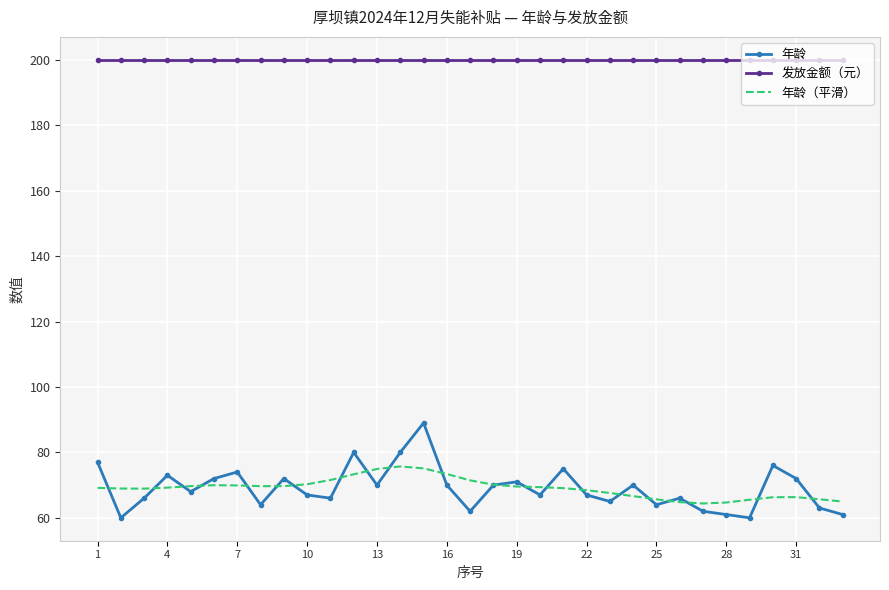

Which series has the widest spread of values?

年龄